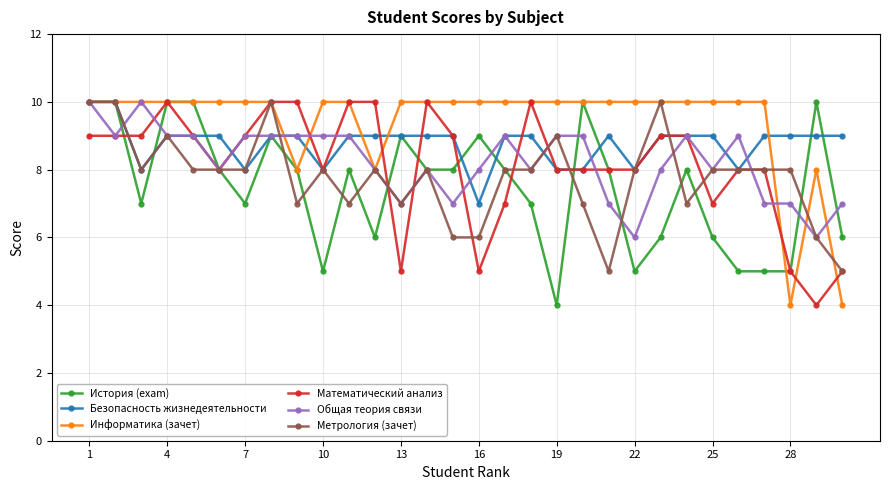

What is the greatest value displayed?

10